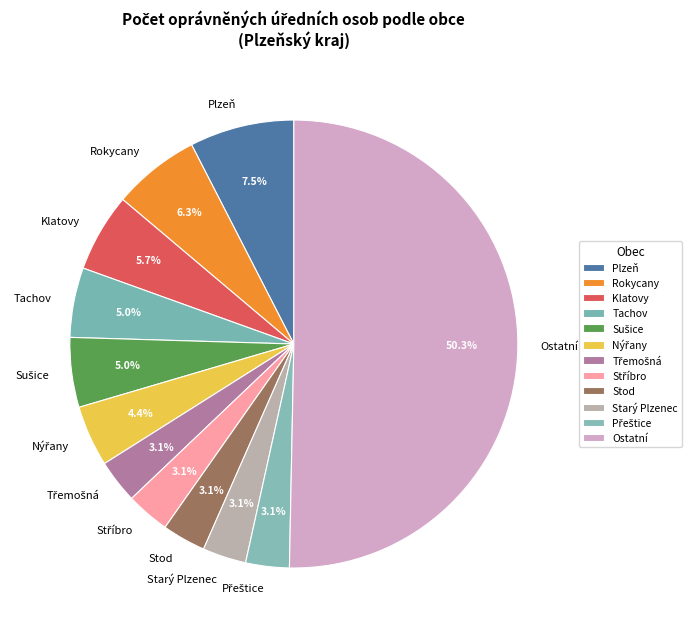

To the nearest percent, what percentage of the pie is Tachov?

5%